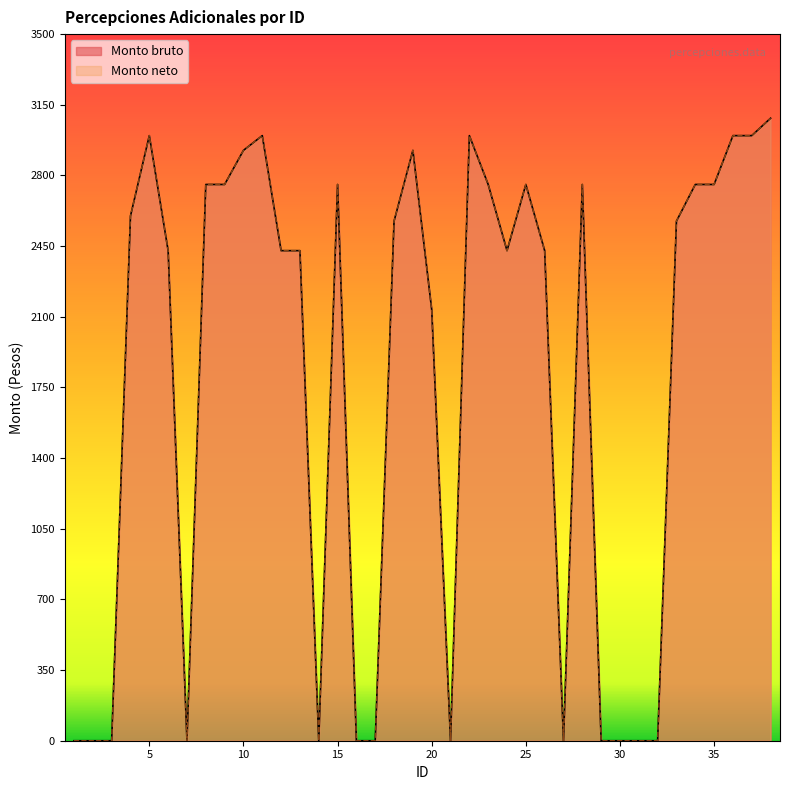

Reading left to right, extract all data points from this chart.

Monto bruto: 1=0.0	2=0.0	3=0.0	4=2599.2	5=2997.2	6=2427.4	7=0.0	8=2755.2	9=2755.2	10=2924.1	11=2997.2	12=2427.4	13=2427.4	14=0.0	15=2755.2	16=0.0	17=0.0	18=2573.6	19=2924.1	20=2135.2	21=0.0	22=2997.2	23=2755.2	24=2427.4	25=2755.2	26=2427.4	27=0.0	28=2755.2	29=0.0	30=0.0	31=0.0	32=0.0	33=2573.6	34=2755.2	35=2755.2	36=2997.2	37=2997.2	38=3083.3
Monto neto: 1=0.0	2=0.0	3=0.0	4=2599.2	5=2997.2	6=2427.4	7=0.0	8=2755.2	9=2755.2	10=2924.1	11=2997.2	12=2427.4	13=2427.4	14=0.0	15=2755.2	16=0.0	17=0.0	18=2573.6	19=2924.1	20=2135.2	21=0.0	22=2997.2	23=2755.2	24=2427.4	25=2755.2	26=2427.4	27=0.0	28=2755.2	29=0.0	30=0.0	31=0.0	32=0.0	33=2573.6	34=2755.2	35=2755.2	36=2997.2	37=2997.2	38=3083.3